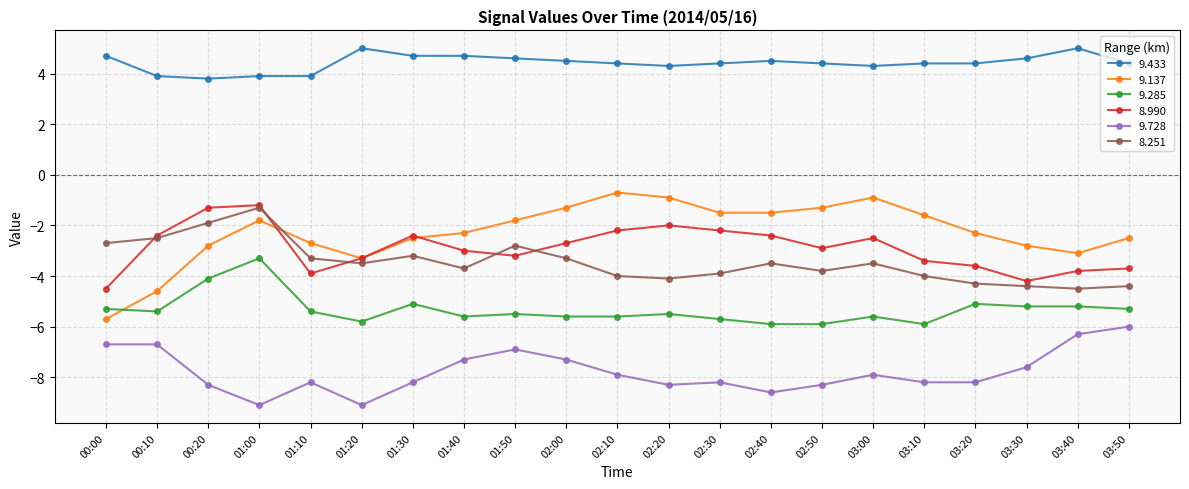

Reading left to right, what are all the values shown in this chart?

9.433: 00:00=4.7	00:10=3.9	00:20=3.8	01:00=3.9	01:10=3.9	01:20=5.0	01:30=4.7	01:40=4.7	01:50=4.6	02:00=4.5	02:10=4.4	02:20=4.3	02:30=4.4	02:40=4.5	02:50=4.4	03:00=4.3	03:10=4.4	03:20=4.4	03:30=4.6	03:40=5.0	03:50=4.4
9.137: 00:00=-5.7	00:10=-4.6	00:20=-2.8	01:00=-1.8	01:10=-2.7	01:20=-3.3	01:30=-2.5	01:40=-2.3	01:50=-1.8	02:00=-1.3	02:10=-0.7	02:20=-0.9	02:30=-1.5	02:40=-1.5	02:50=-1.3	03:00=-0.9	03:10=-1.6	03:20=-2.3	03:30=-2.8	03:40=-3.1	03:50=-2.5
9.285: 00:00=-5.3	00:10=-5.4	00:20=-4.1	01:00=-3.3	01:10=-5.4	01:20=-5.8	01:30=-5.1	01:40=-5.6	01:50=-5.5	02:00=-5.6	02:10=-5.6	02:20=-5.5	02:30=-5.7	02:40=-5.9	02:50=-5.9	03:00=-5.6	03:10=-5.9	03:20=-5.1	03:30=-5.2	03:40=-5.2	03:50=-5.3
8.990: 00:00=-4.5	00:10=-2.4	00:20=-1.3	01:00=-1.2	01:10=-3.9	01:20=-3.3	01:30=-2.4	01:40=-3.0	01:50=-3.2	02:00=-2.7	02:10=-2.2	02:20=-2.0	02:30=-2.2	02:40=-2.4	02:50=-2.9	03:00=-2.5	03:10=-3.4	03:20=-3.6	03:30=-4.2	03:40=-3.8	03:50=-3.7
9.728: 00:00=-6.7	00:10=-6.7	00:20=-8.3	01:00=-9.1	01:10=-8.2	01:20=-9.1	01:30=-8.2	01:40=-7.3	01:50=-6.9	02:00=-7.3	02:10=-7.9	02:20=-8.3	02:30=-8.2	02:40=-8.6	02:50=-8.3	03:00=-7.9	03:10=-8.2	03:20=-8.2	03:30=-7.6	03:40=-6.3	03:50=-6.0
8.251: 00:00=-2.7	00:10=-2.5	00:20=-1.9	01:00=-1.3	01:10=-3.3	01:20=-3.5	01:30=-3.2	01:40=-3.7	01:50=-2.8	02:00=-3.3	02:10=-4.0	02:20=-4.1	02:30=-3.9	02:40=-3.5	02:50=-3.8	03:00=-3.5	03:10=-4.0	03:20=-4.3	03:30=-4.4	03:40=-4.5	03:50=-4.4